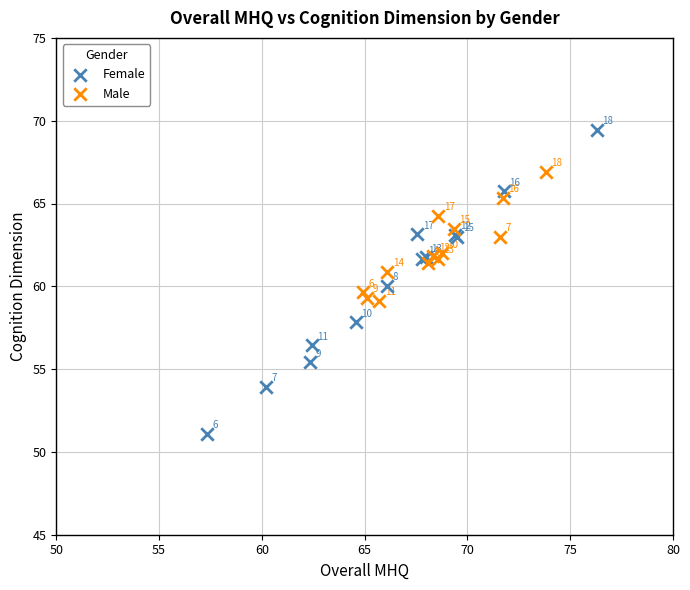

Which series has the widest spread of Y values?

Female